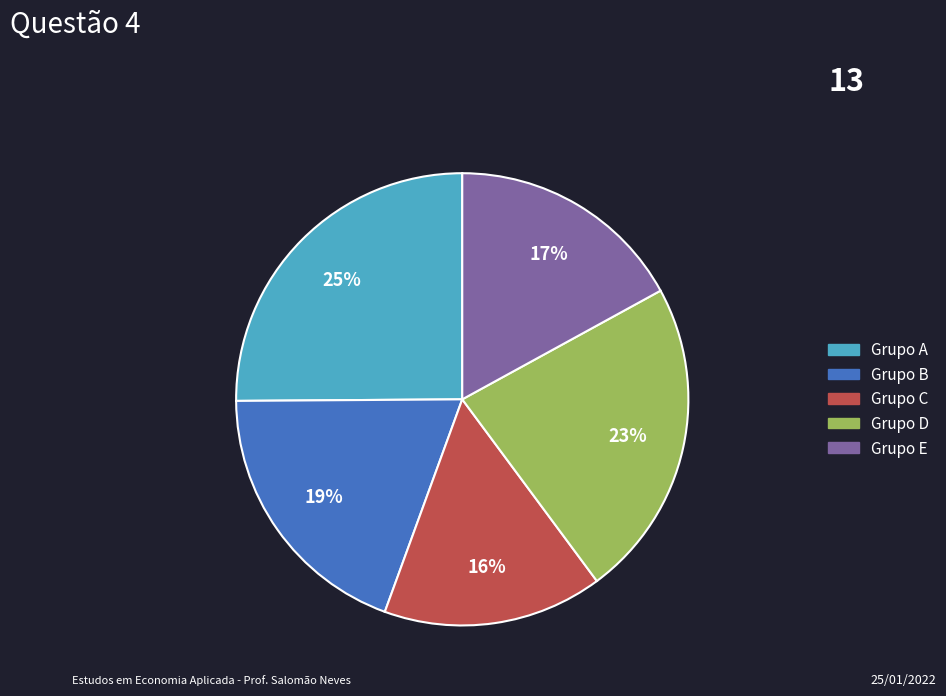

To the nearest percent, what is the difference between the largest and smallest slice percentages?

9%